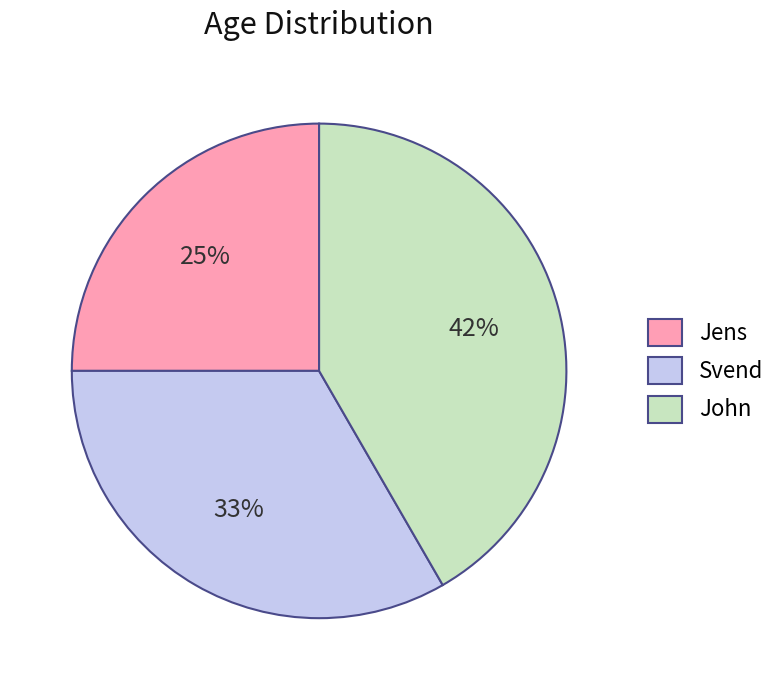

Which category has the smallest portion of the pie?

Jens